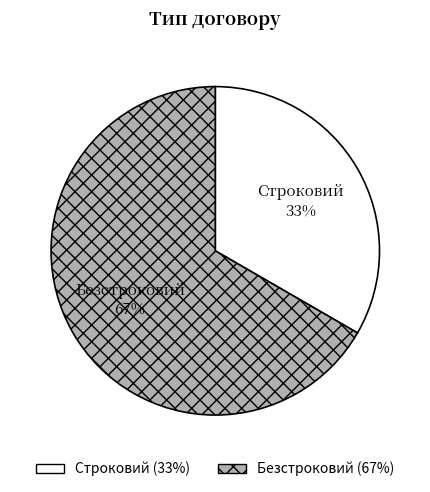

Which category accounts for the majority?

Безстроковий